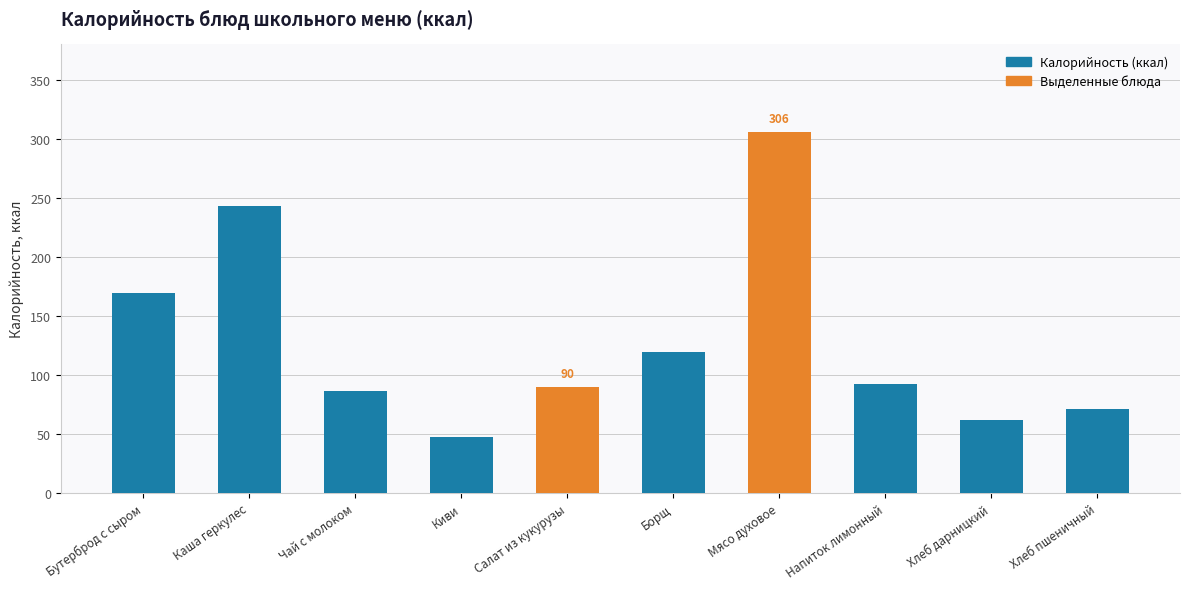

What position from the right is Салат из кукурузы?

6